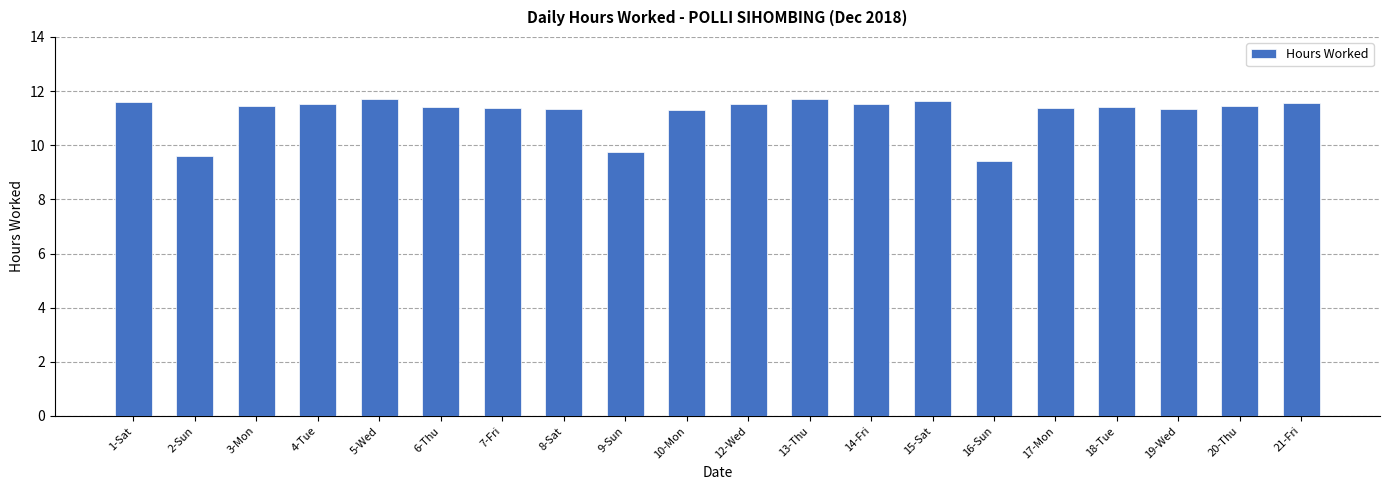

What is the smallest value displayed?

9.4